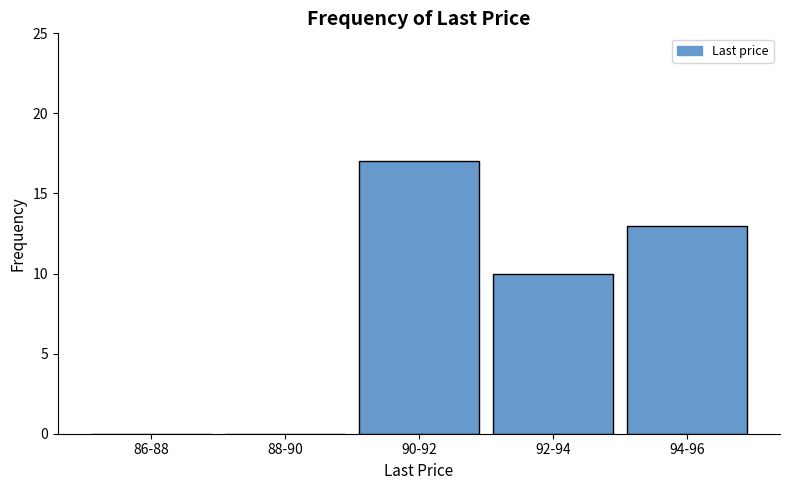

Reading left to right, list all the values displayed in this chart.

86-88=0	88-90=0	90-92=17	92-94=10	94-96=13